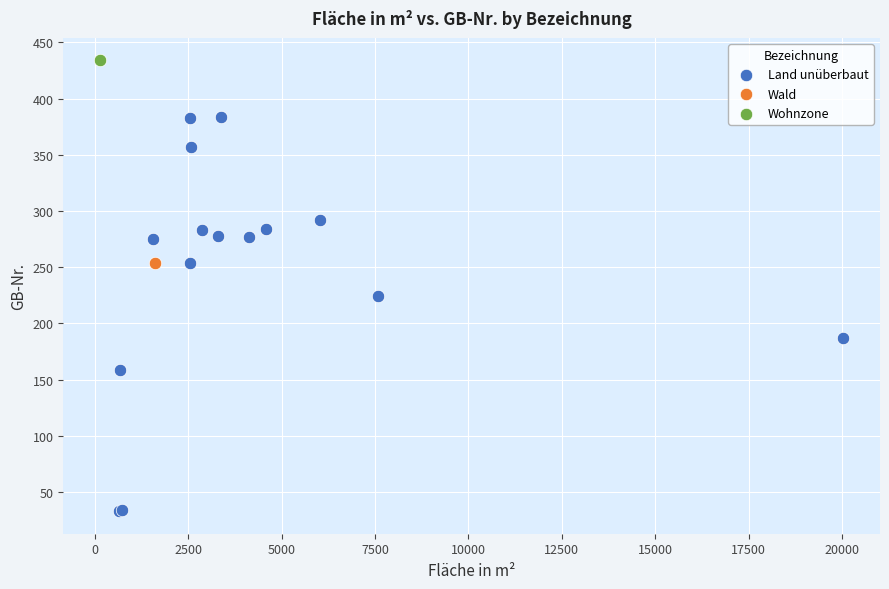

What are all the series names shown in the legend?

Land unüberbaut, Wald, Wohnzone